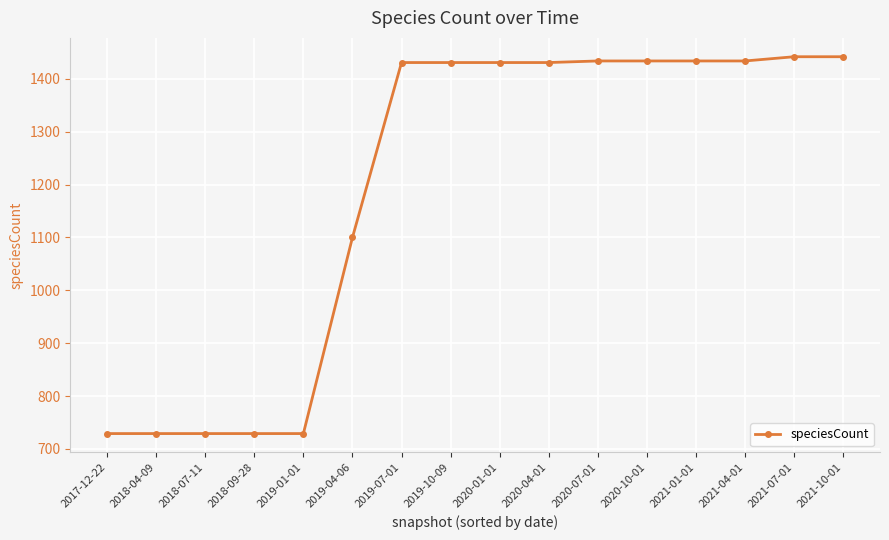

The chart shows a value of 2289 at 2019-10-09. True or false?

False